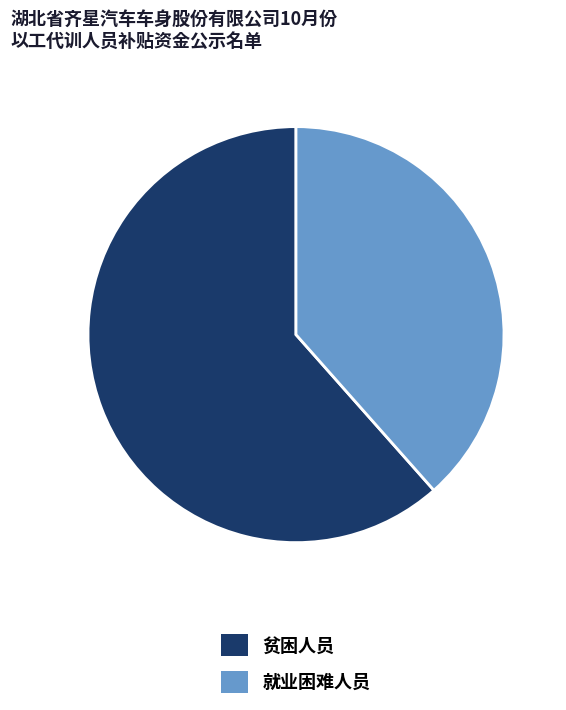

What is the ratio of the value at 贫困人员 to the value at 就业困难人员?

1.6